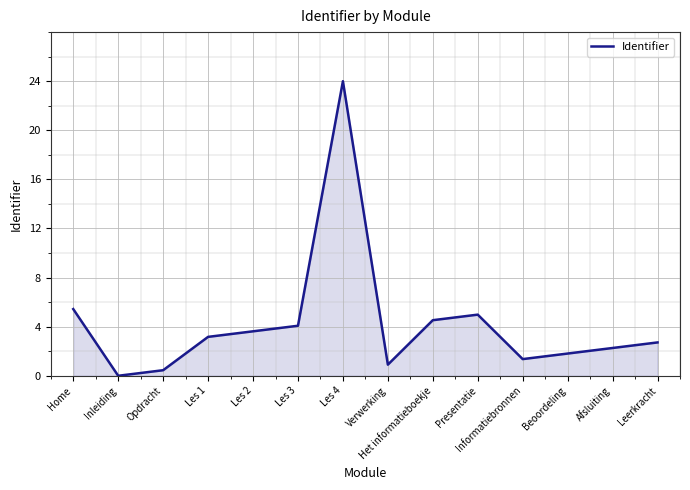

How many interior local peaks (higher than both neighbors) does the data have?

2